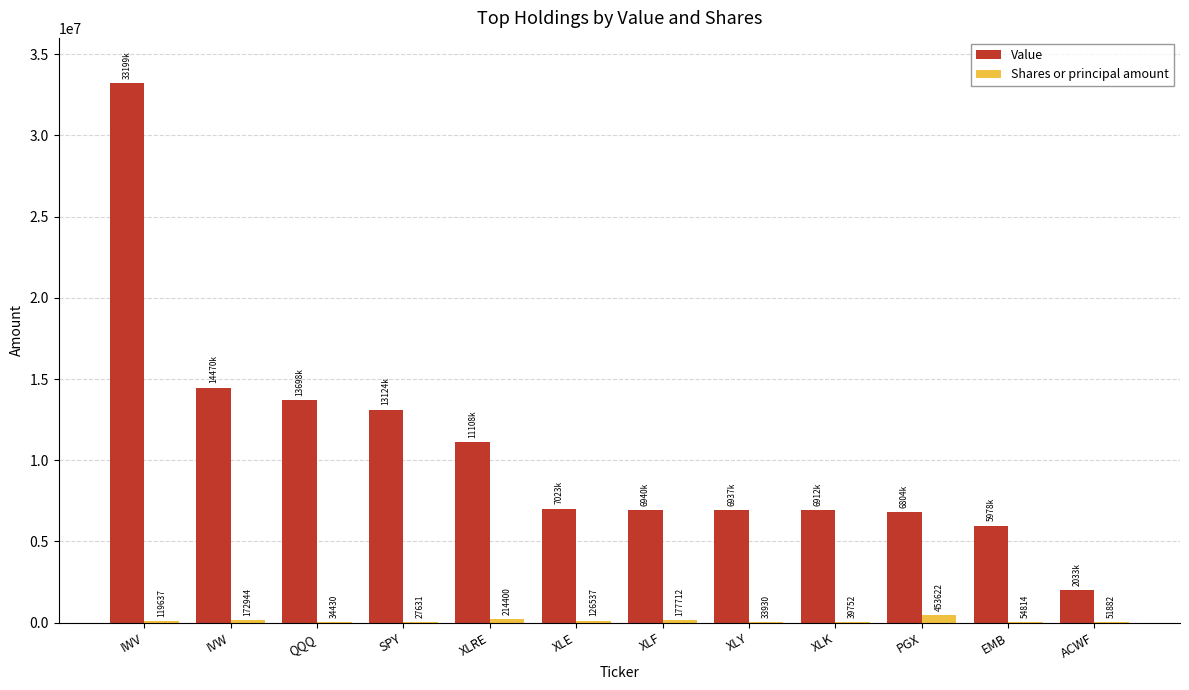

The value of Value at XLF is 6940000. True or false?

True